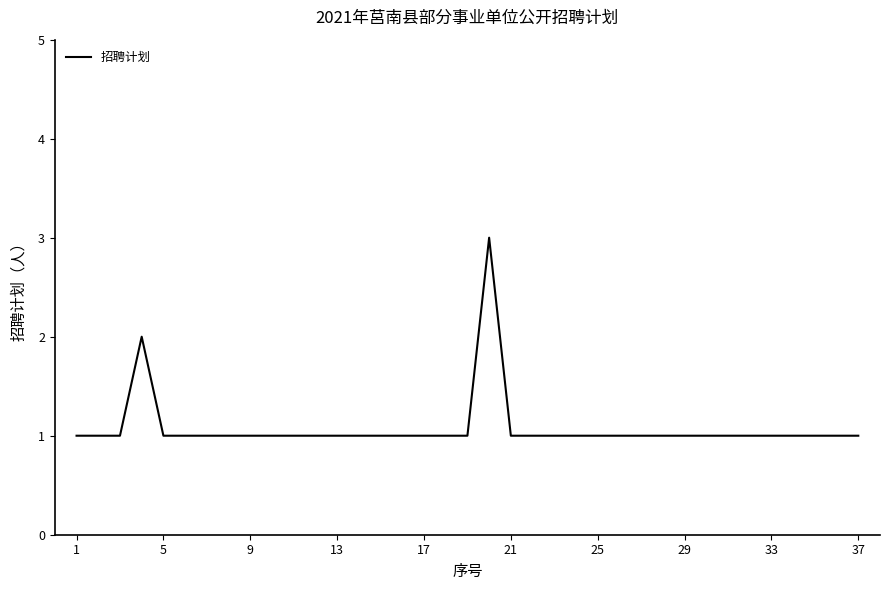

What is the maximum value shown in the chart?

3